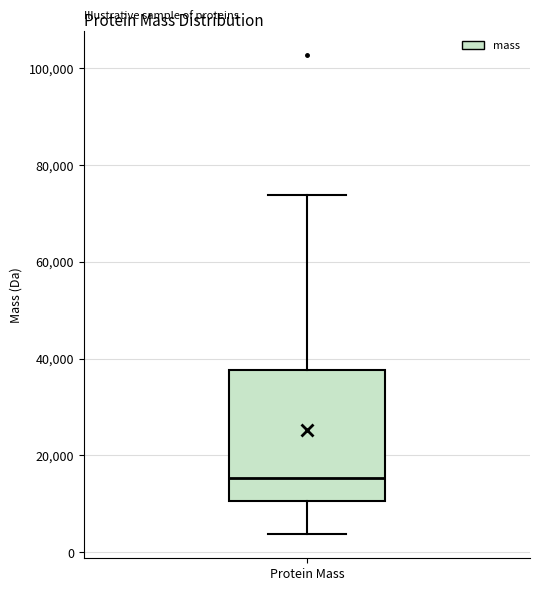

Read this box plot against the y-axis: the position of the median line, the range covered by the box, and the ends of both whiskers. The values are not printed on the chart, so give them approximately, as read against the axis.

median 16000, box 10000 to 38000, whiskers 4000 to 74000